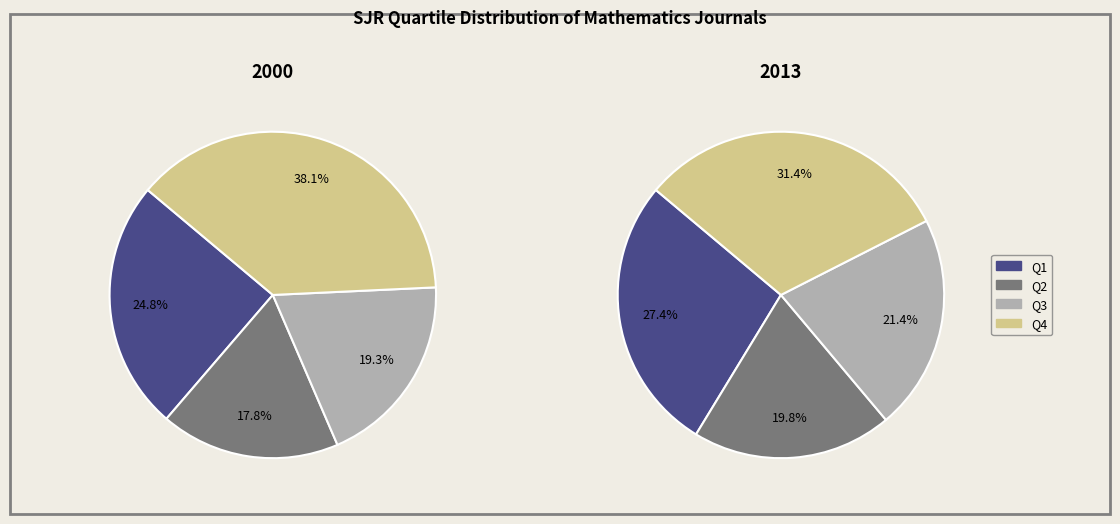

Does Q3 represent more than half of the total?

No